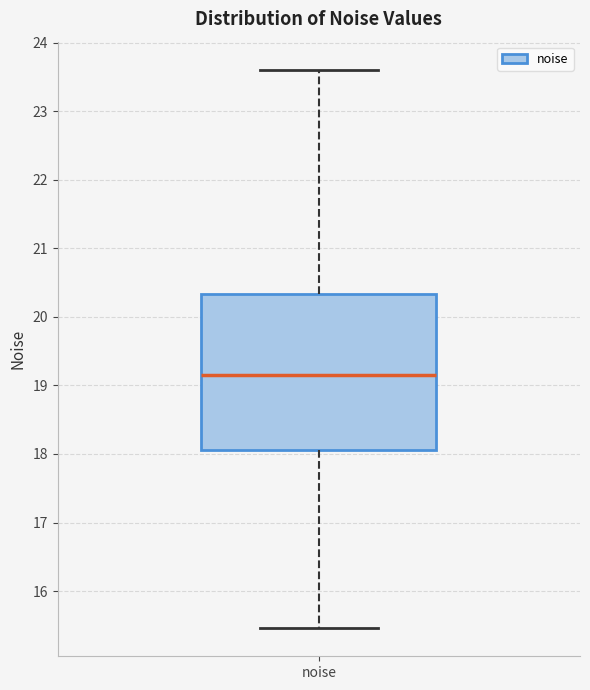

Where does the lower whisker of the box for noise end on the y-axis? The values are not printed on the chart, so give them approximately, as read against the axis.

15.5